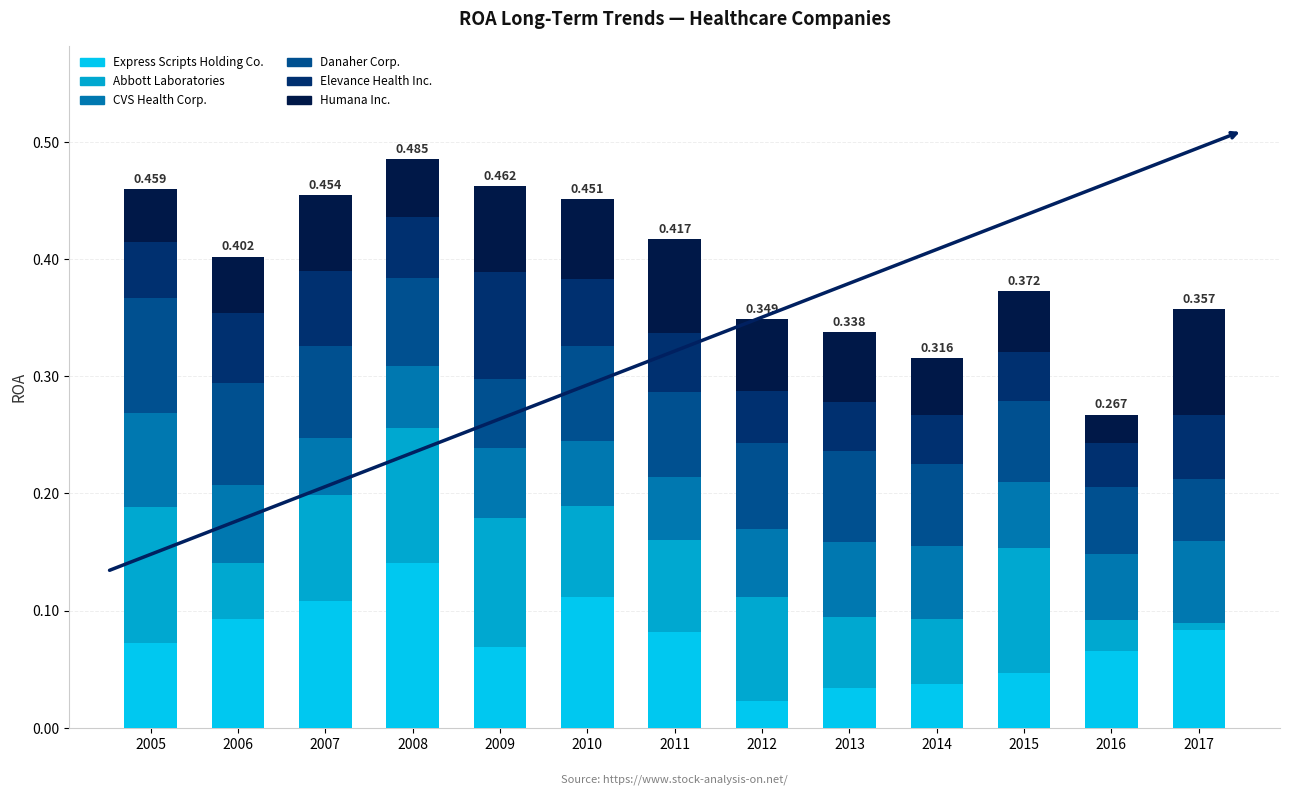

Does the chart contain any negative values?

No